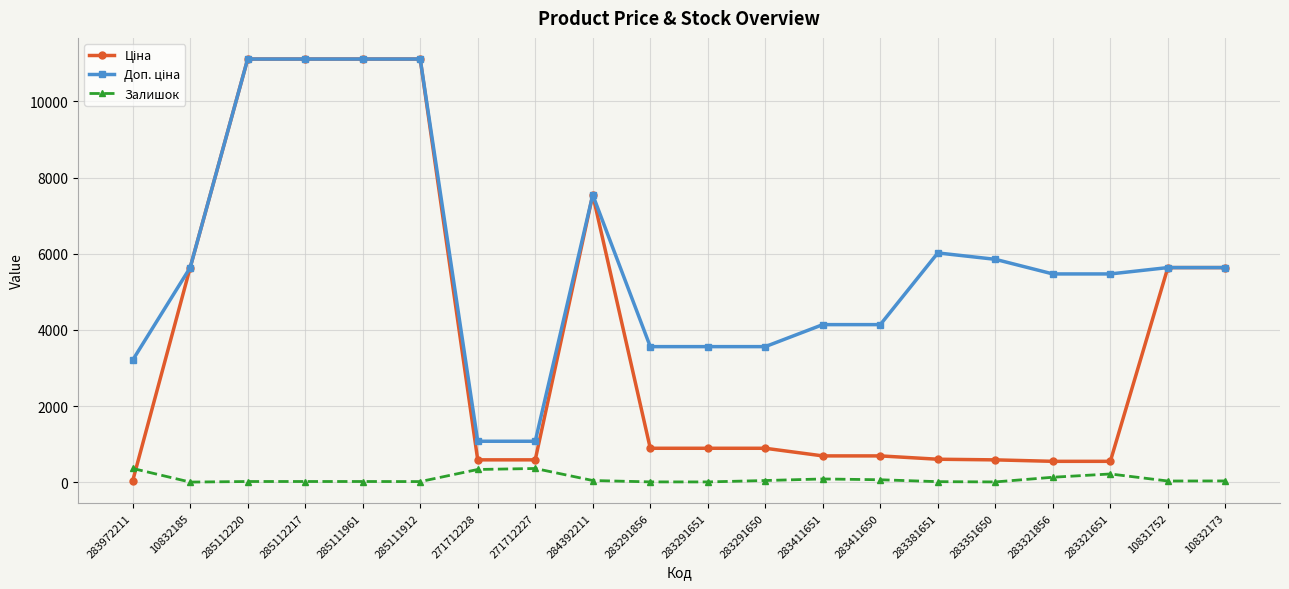

What is the spread (max minus min) of values at 271712228?

741.5